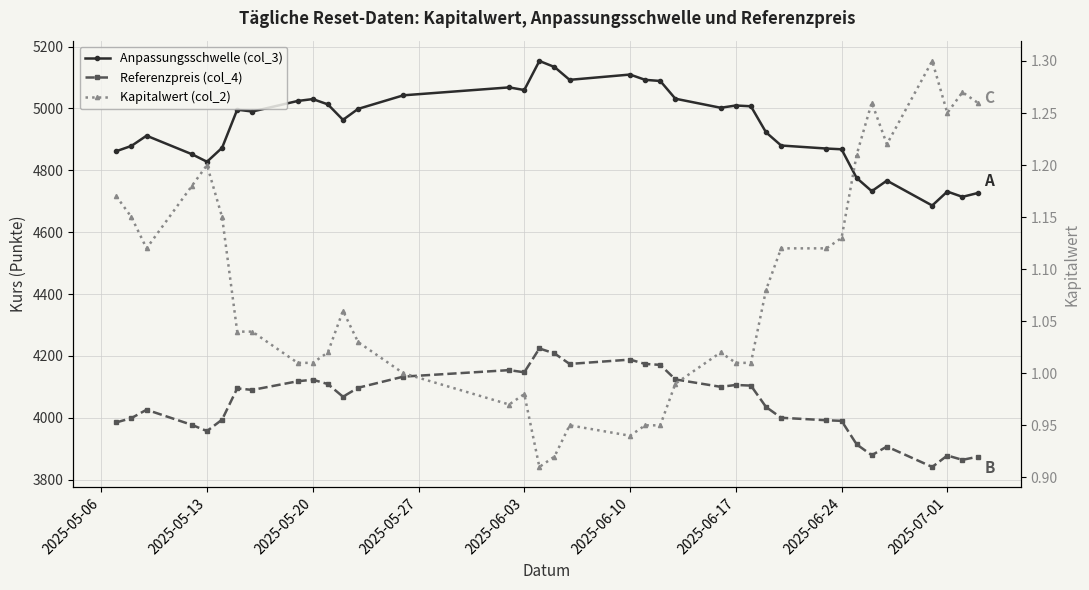

How many values in the Referenzpreis (col_4) series are below 4090?

18